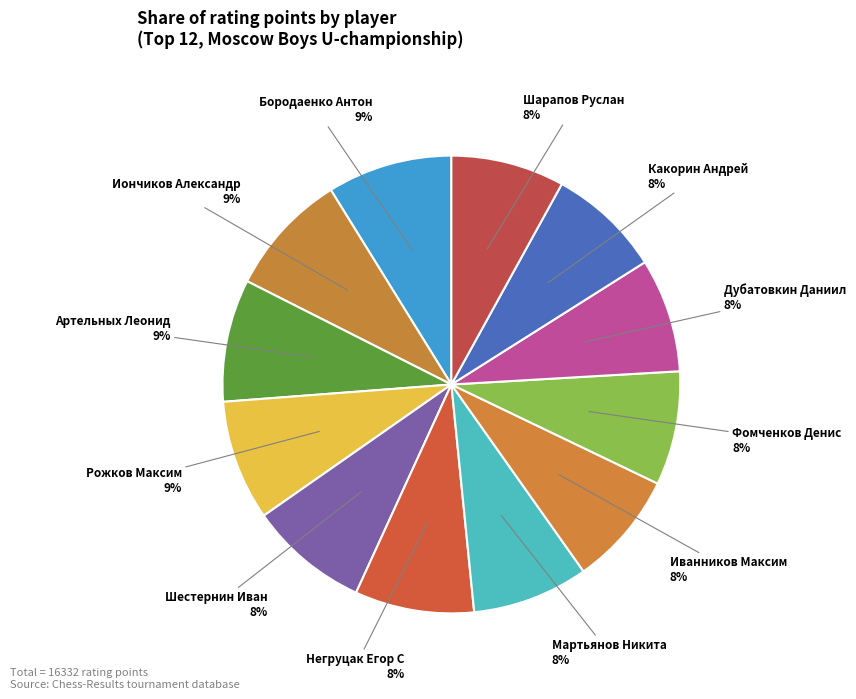

What percentage is the Фомченков Денис slice, to the nearest percent?

8%